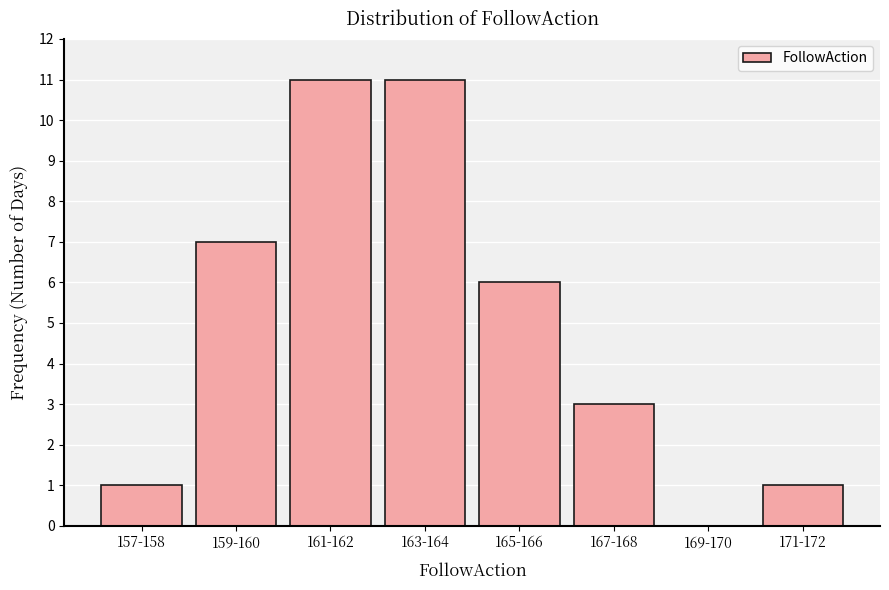

Reading right to left, what are all the values shown in this chart?

171-172=1	169-170=0	167-168=3	165-166=6	163-164=11	161-162=11	159-160=7	157-158=1